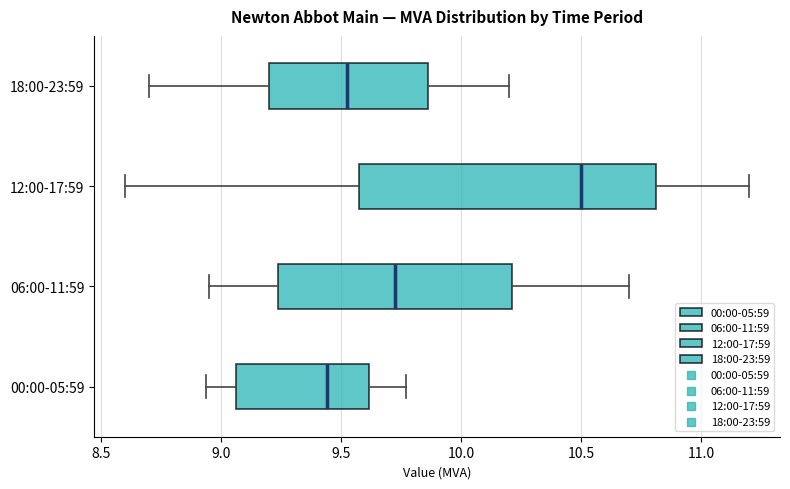

Reading bottom to top, read every box against the x-axis: the position of its median line, the range the box covers, and the ends of its whiskers. The values are not printed on the chart, so give them approximately, as read against the axis.

00:00-05:59: median 9.45, box 9.05 to 9.60, whiskers 8.95 to 9.75
06:00-11:59: median 9.75, box 9.25 to 10.20, whiskers 8.95 to 10.70
12:00-17:59: median 10.50, box 9.60 to 10.80, whiskers 8.60 to 11.20
18:00-23:59: median 9.55, box 9.20 to 9.85, whiskers 8.70 to 10.20